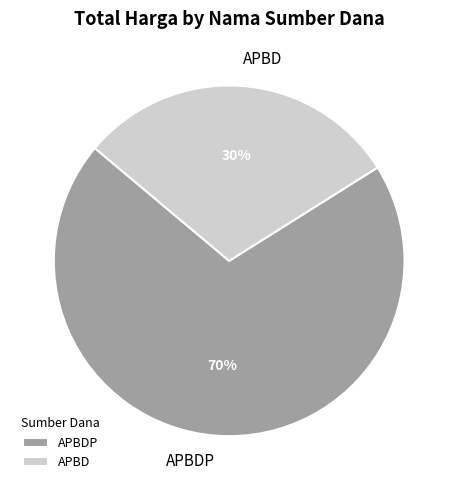

The APBD slice represents 30% of the pie. True or false?

True